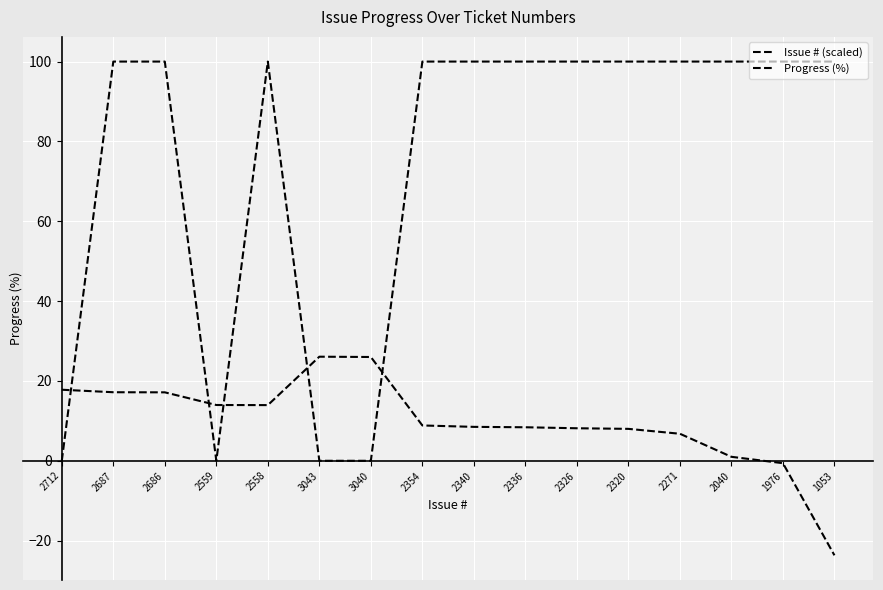

Does the chart have visible grid lines?

Yes